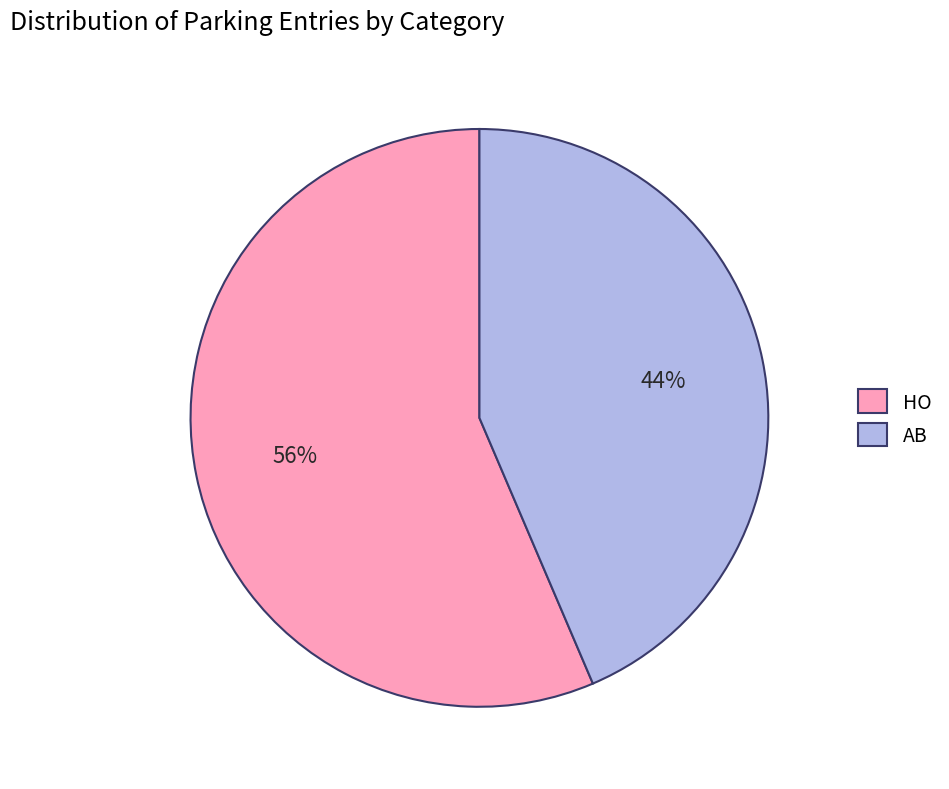

What is the majority slice?

HO